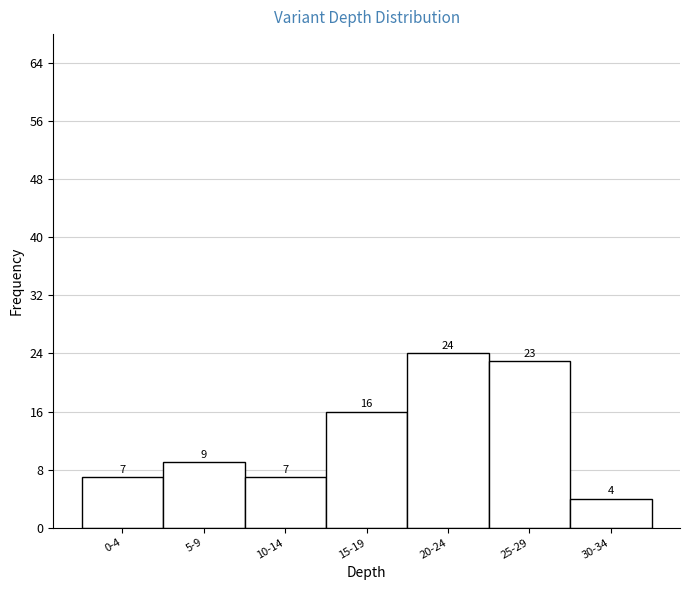

Reading right to left, transcribe all the data shown in this chart.

4	23	24	16	7	9	7